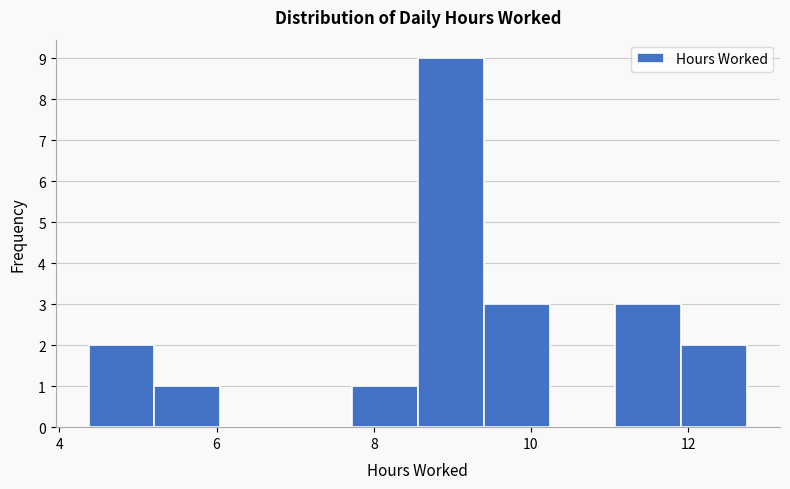

Which range on the x-axis has the tallest bar?

8.6 to 9.4